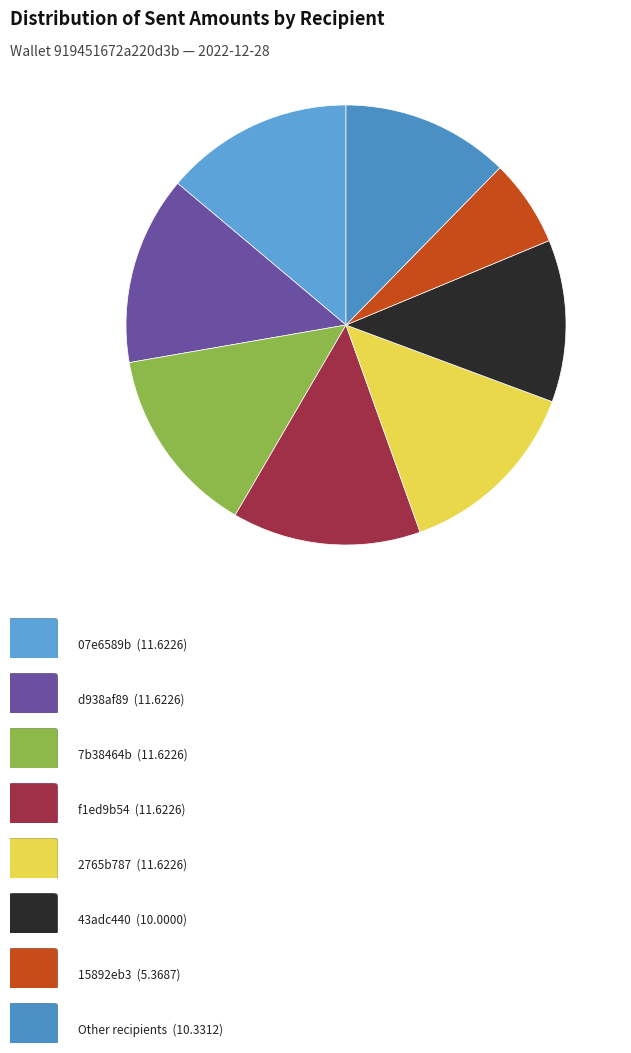

How many segments does this pie chart have?

8